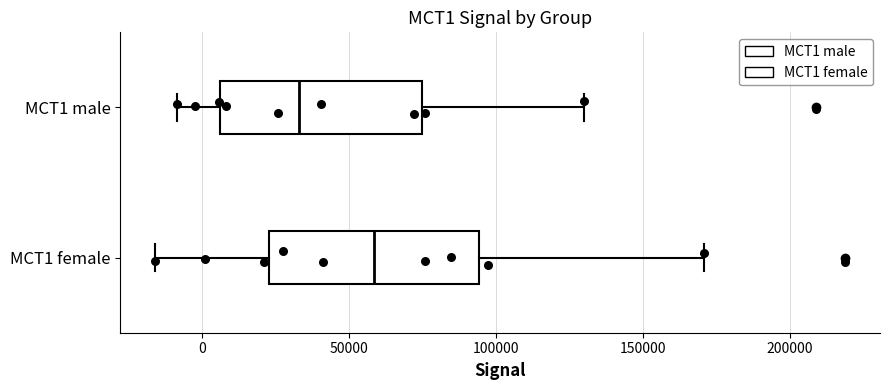

Reading bottom to top, transcribe this box plot: for each box, give where its median line is, the range the box spans, and where its two whiskers end, as read against the x-axis. The values are not printed on the chart, so give them approximately, as read against the axis.

MCT1 female: median 60000, box 25000 to 95000, whiskers -15000 to 170000
MCT1 male: median 35000, box 5000 to 75000, whiskers -10000 to 130000